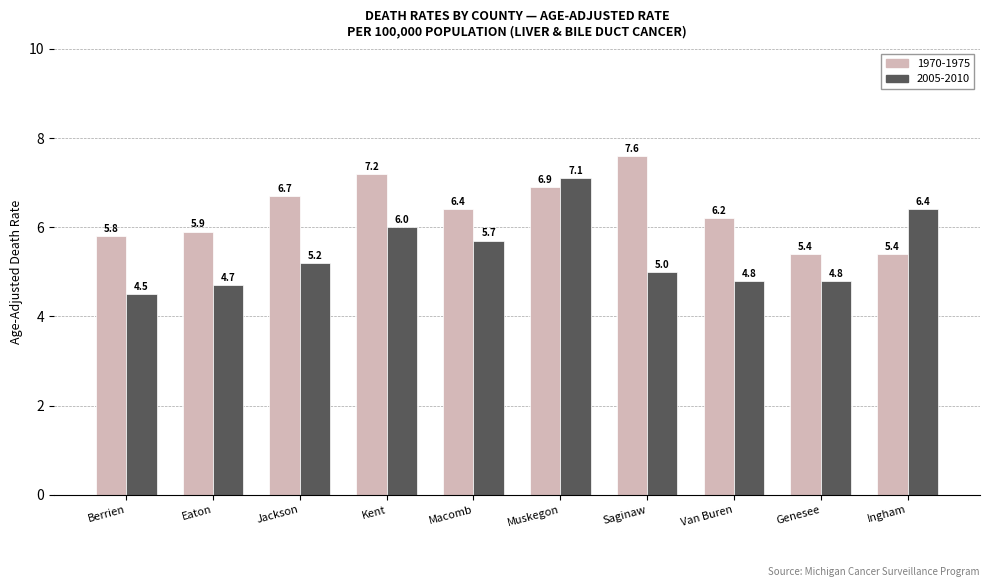

What is the label of the 10th bar from the right?

Berrien